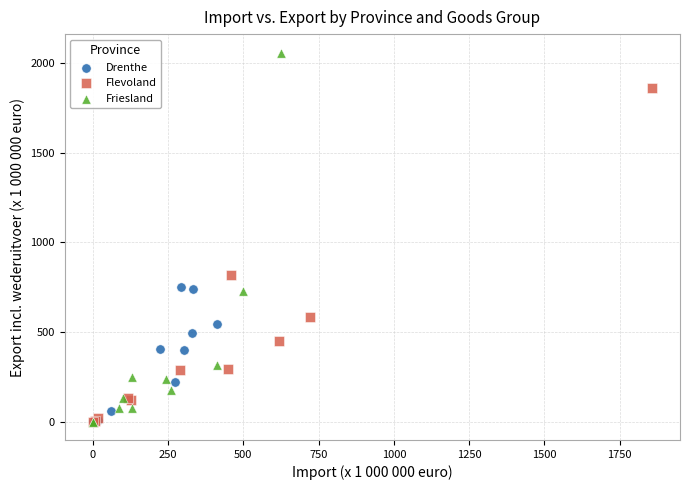

Which series has the widest spread of Y values?

Friesland